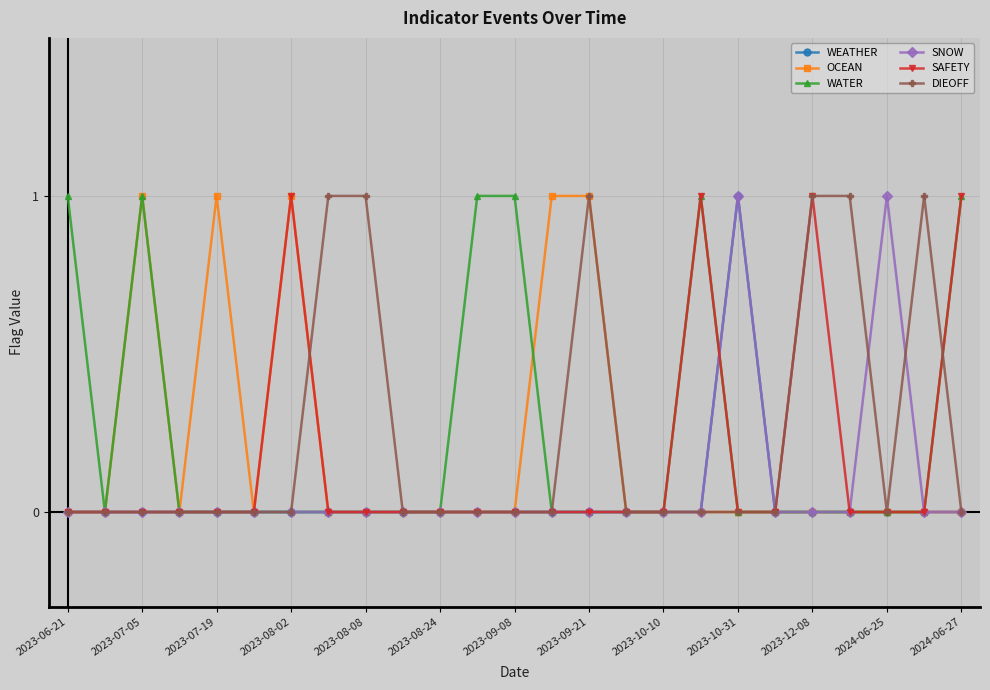

True or false: OCEAN has more than 1 points higher than both neighbors.

True